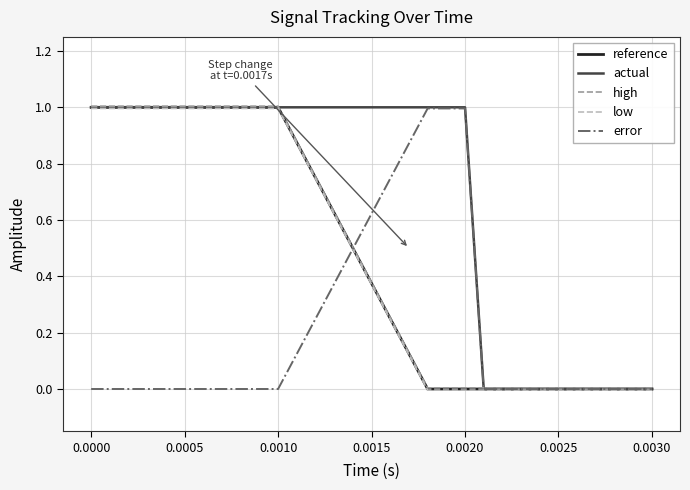

What is the maximum value for low?

1.0